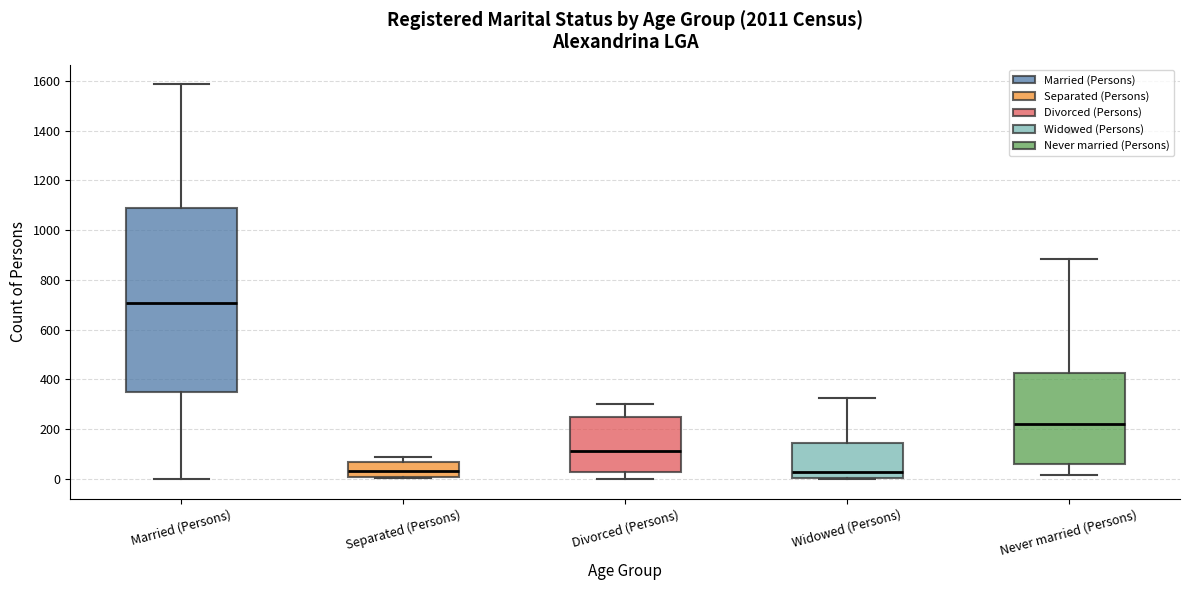

Comparing the boxes themselves (not the whiskers), which one is the tallest?

Married (Persons)